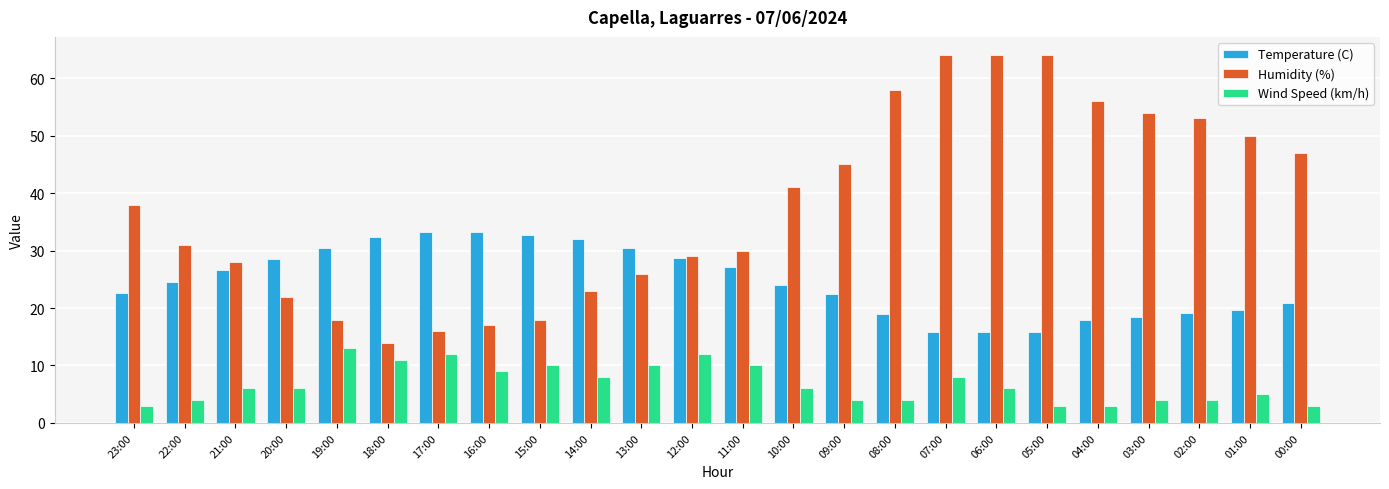

What is the label of the 21st bar from the right?

20:00